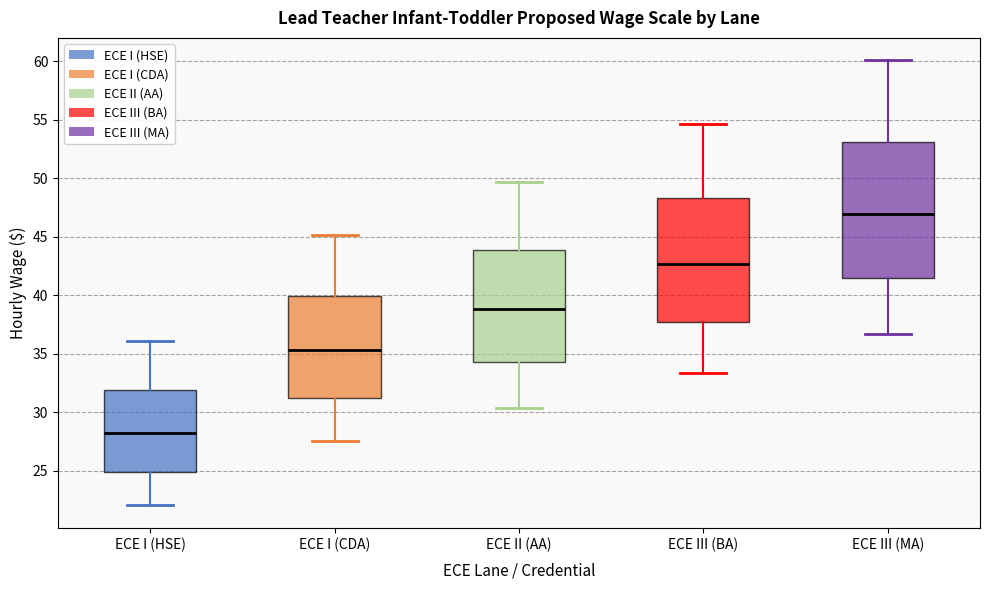

Which box has the lowest median line?

ECE I (HSE)